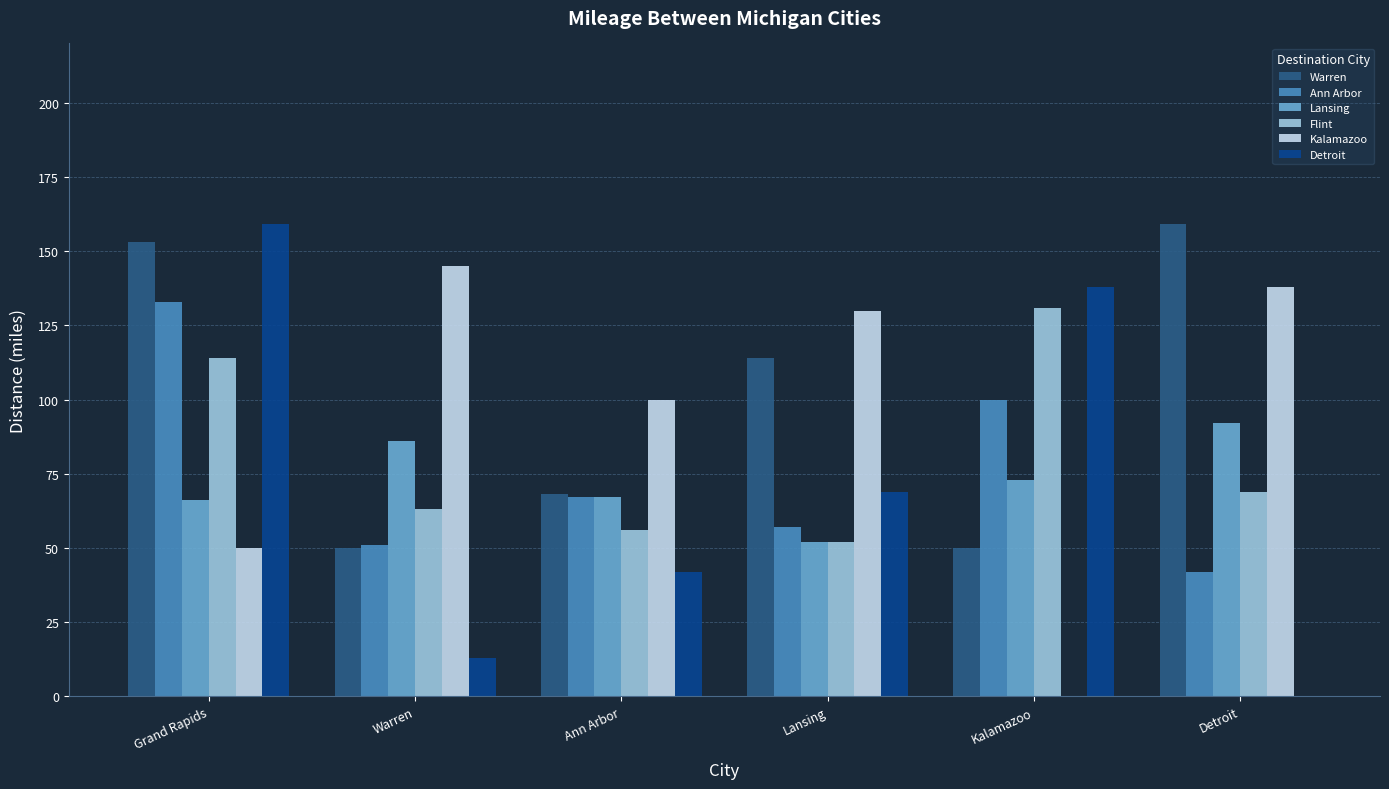

Are the bars horizontal?

No